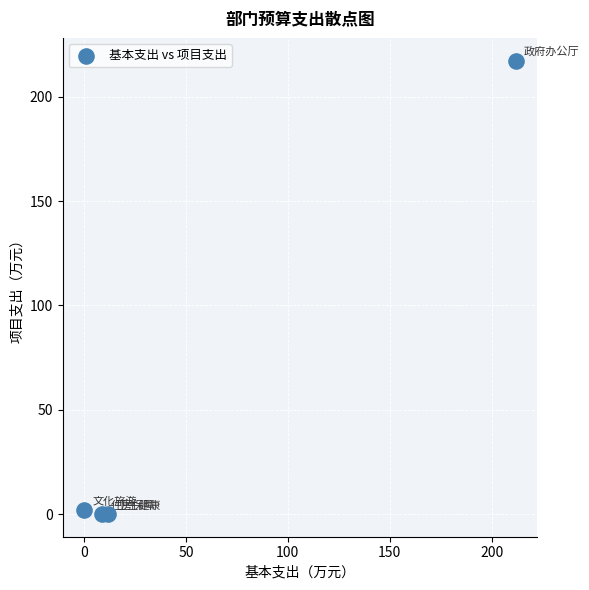

What is the average X value?

58.2